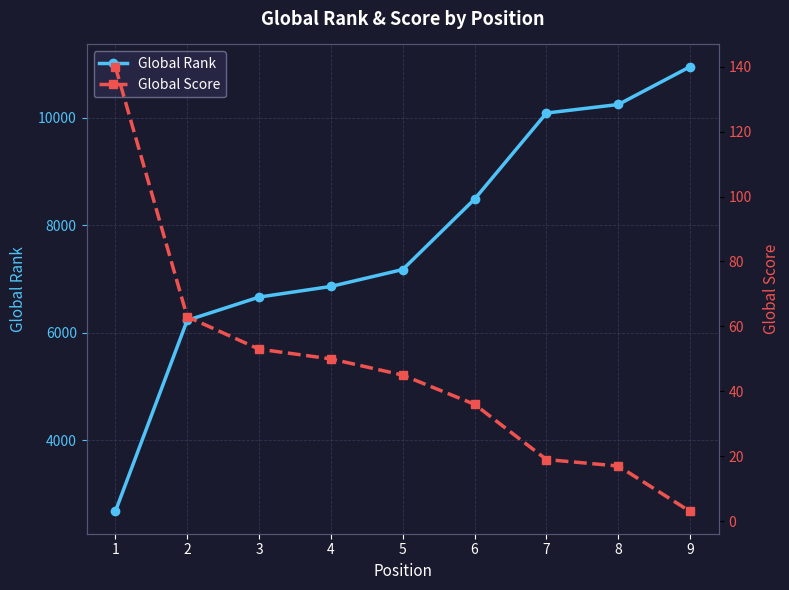

Reading right to left, what are all the values shown in this chart?

Global Rank: 10946	10243	10084	8484	7175	6860	6662	6230	2676
Global Score: 3	17	19	36	45	50	53	63	140